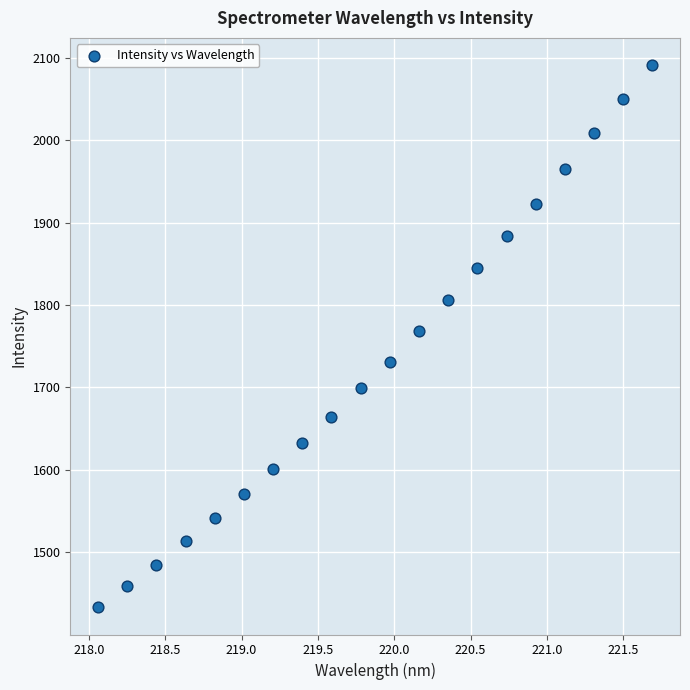

What is the range of Y values (max minus min)?

658.4